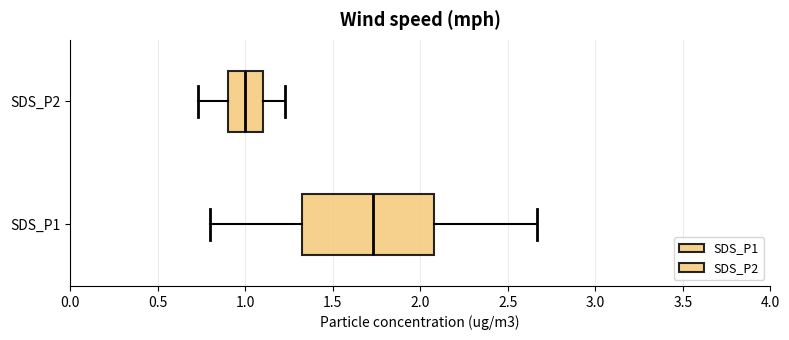

Comparing the boxes themselves (not the whiskers), which one is the widest?

SDS_P1